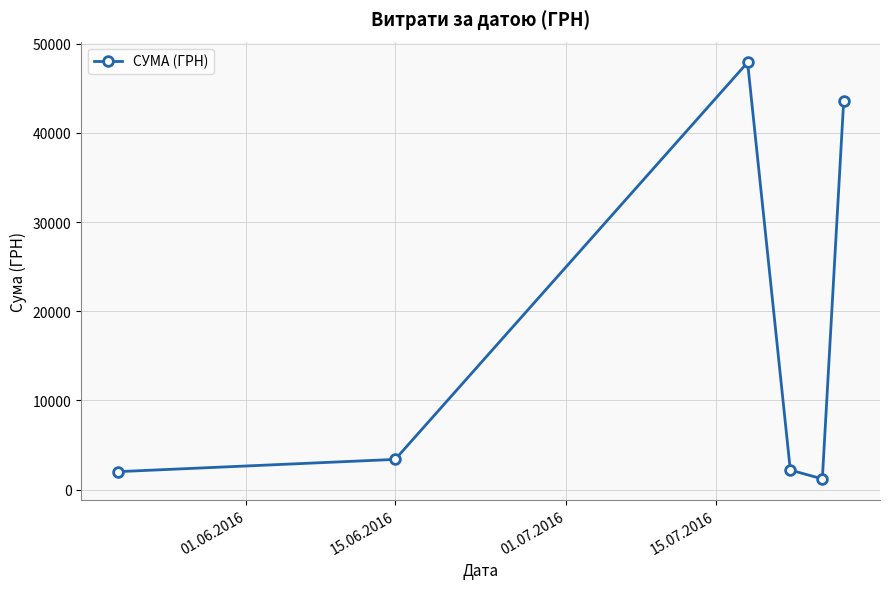

What is the maximum value shown in the chart?

47904.0